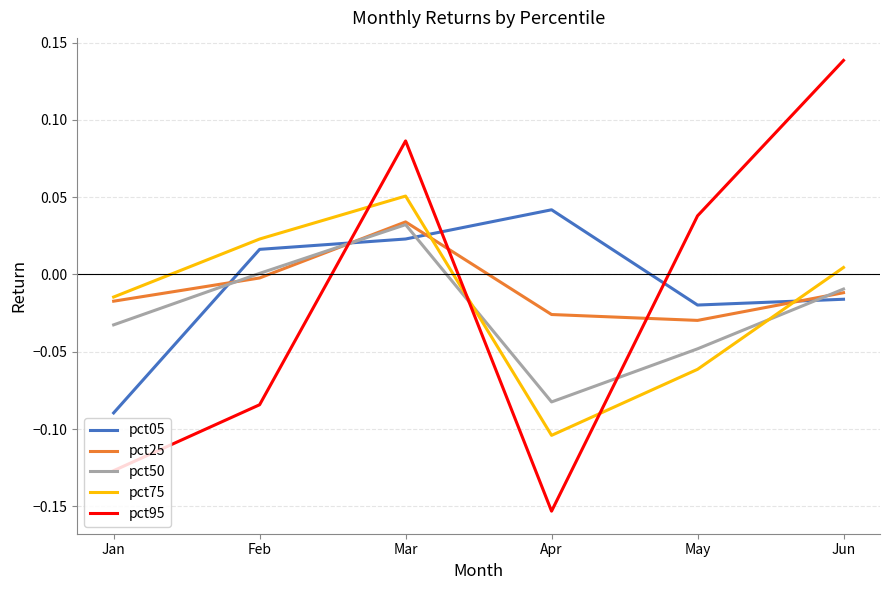

Count the number of categories in the chart.

6